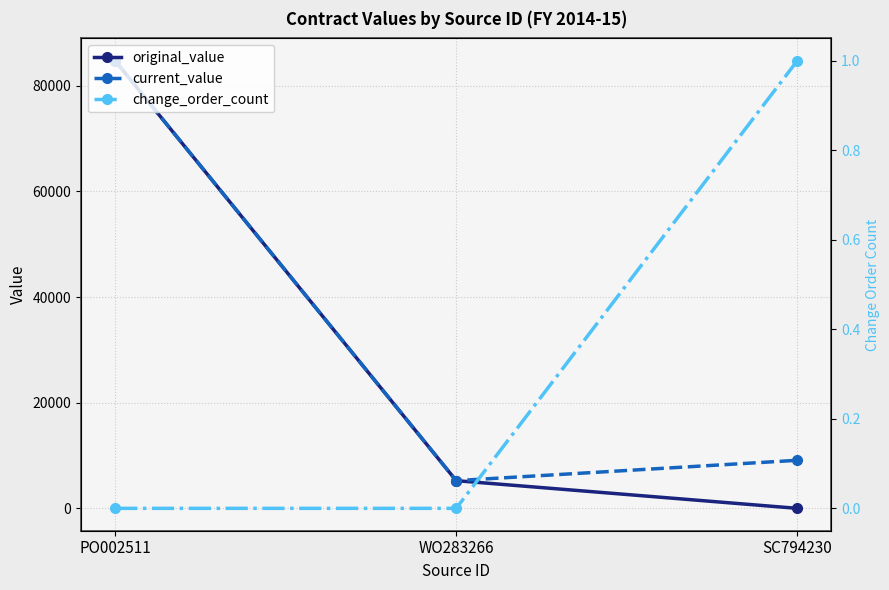

Which series has the largest total across all categories?

current_value